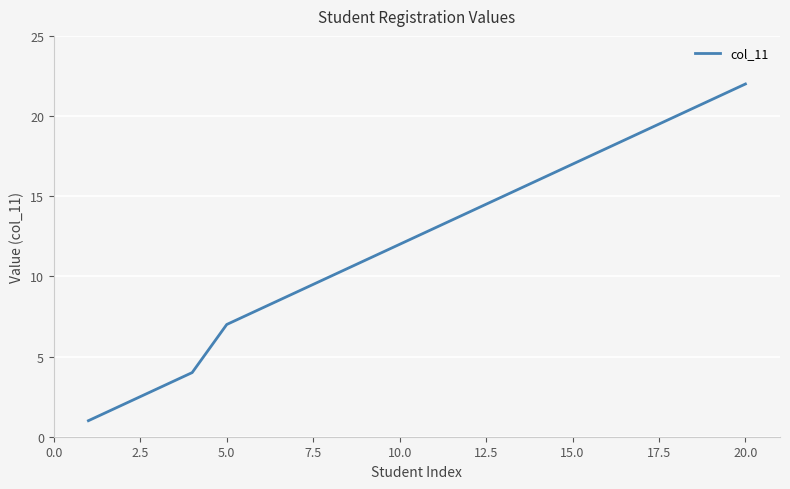

What is the difference between the maximum and minimum values?

21